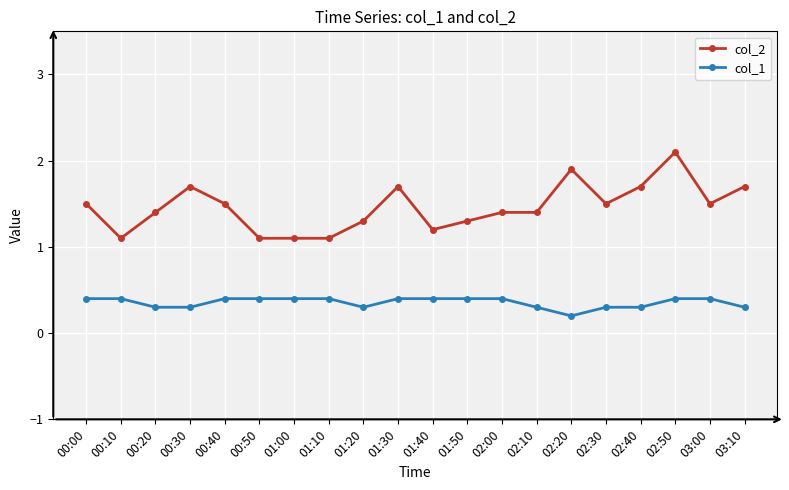

True or false: col_1 has a value of 0.5 at 03:10.

False